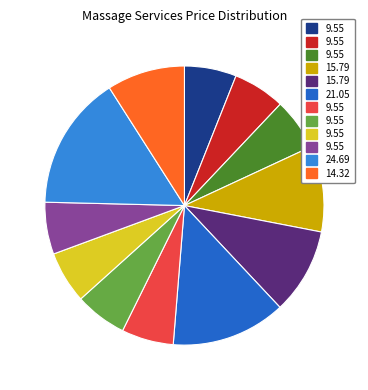

Does any single category account for the majority?

No